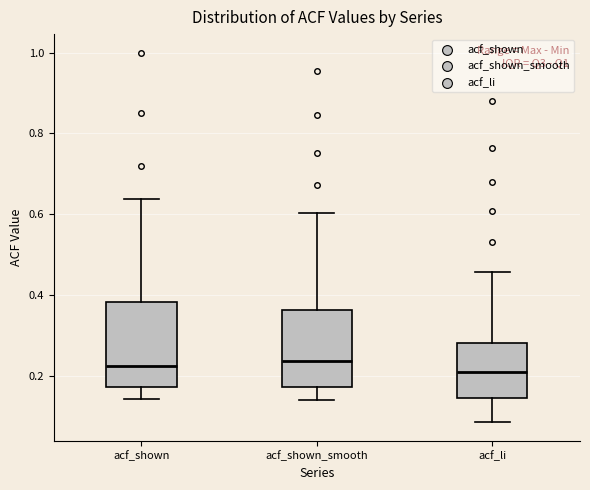

Reading left to right, read every box against the y-axis: the position of its median line, the range the box covers, and the ends of its whiskers. The values are not printed on the chart, so give them approximately, as read against the axis.

acf_shown: median 0.22, box 0.18 to 0.38, whiskers 0.14 to 0.64
acf_shown_smooth: median 0.24, box 0.18 to 0.36, whiskers 0.14 to 0.60
acf_li: median 0.20, box 0.14 to 0.28, whiskers 0.08 to 0.46